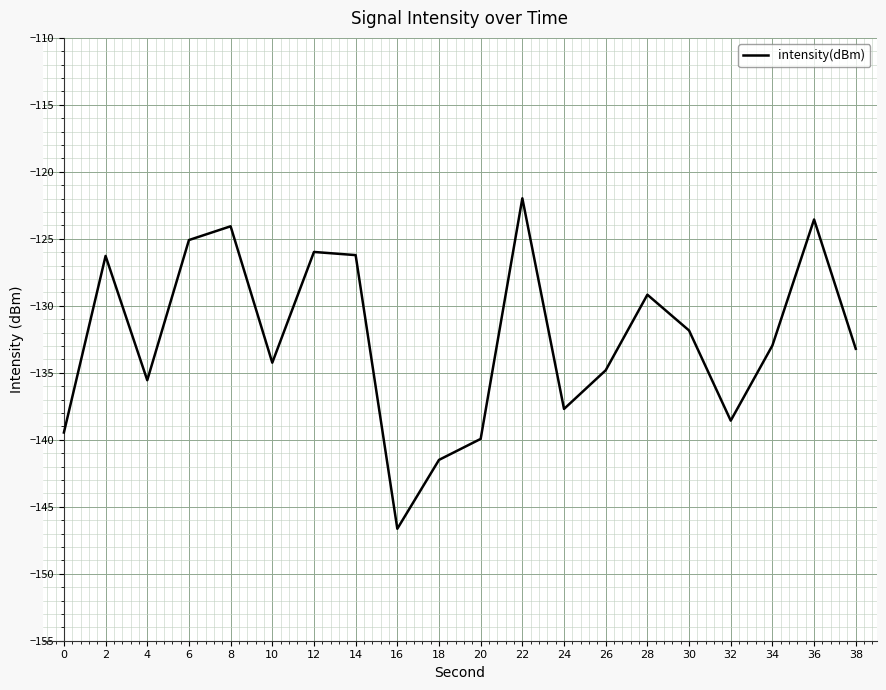

Does the chart have visible grid lines?

Yes